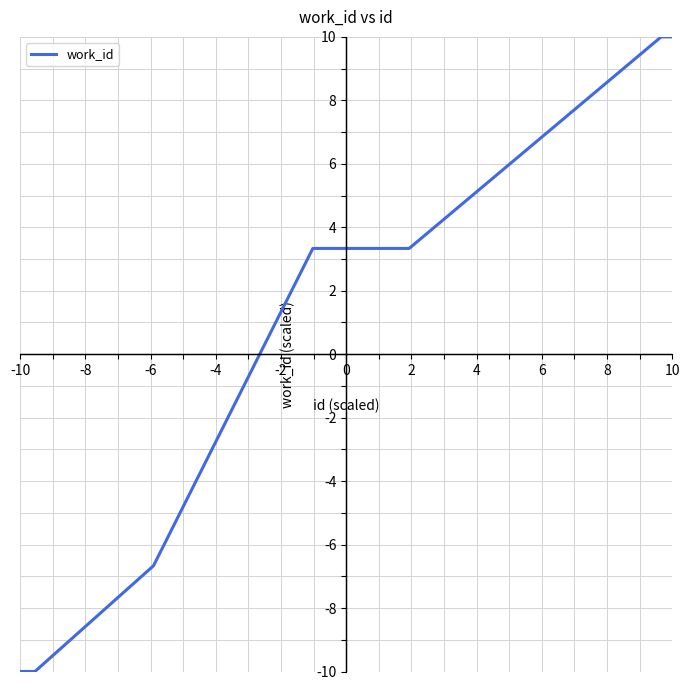

What is the minimum value shown in the chart?

-10.0